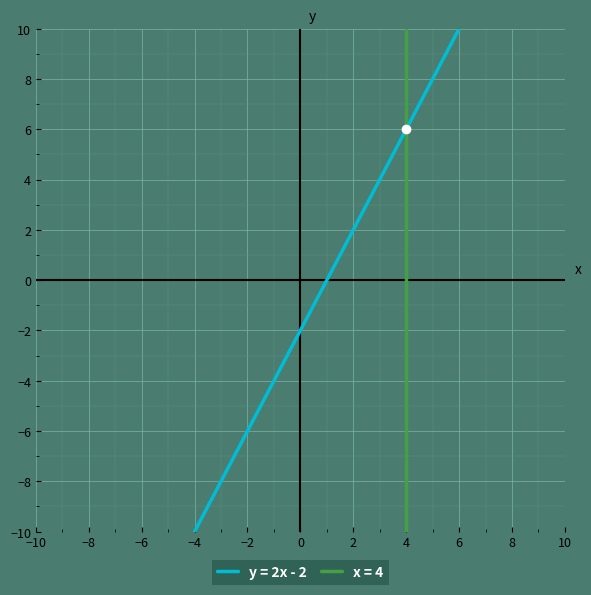

The y = 2x - 2 series shows -10 at −4. True or false?

True